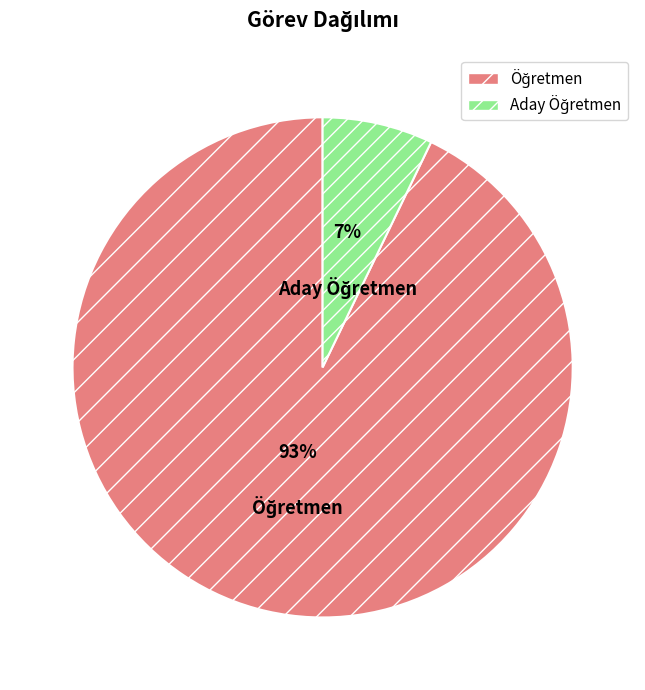

Is there a majority slice in this chart?

Yes